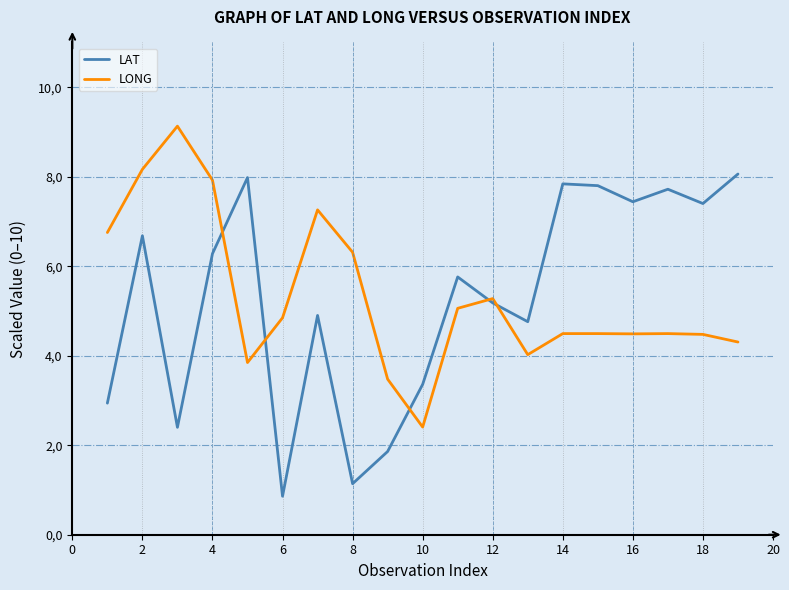

What are all the series names shown in the legend?

LAT, LONG